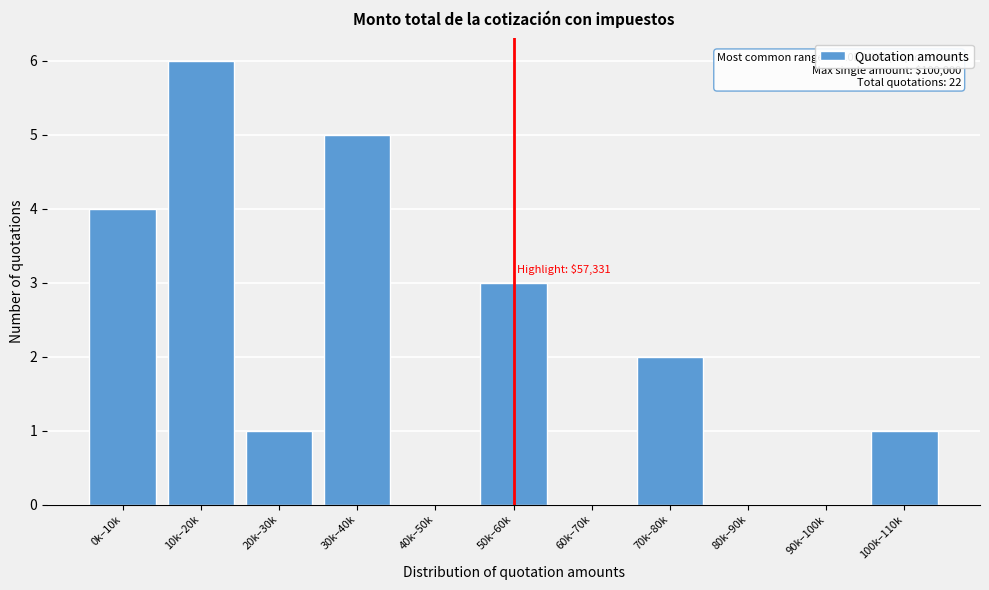

Reading left to right, extract all data points from this chart.

0k–10k=4	10k–20k=6	20k–30k=1	30k–40k=5	40k–50k=0	50k–60k=3	60k–70k=0	70k–80k=2	80k–90k=0	90k–100k=0	100k–110k=1